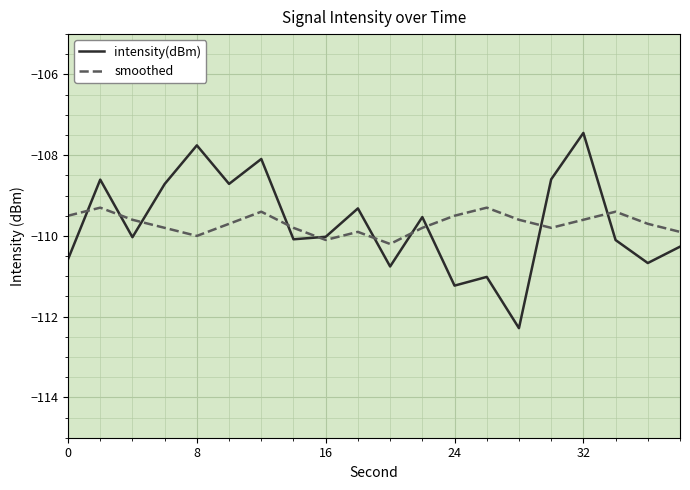

What is the average value of the smoothed series?

-109.7